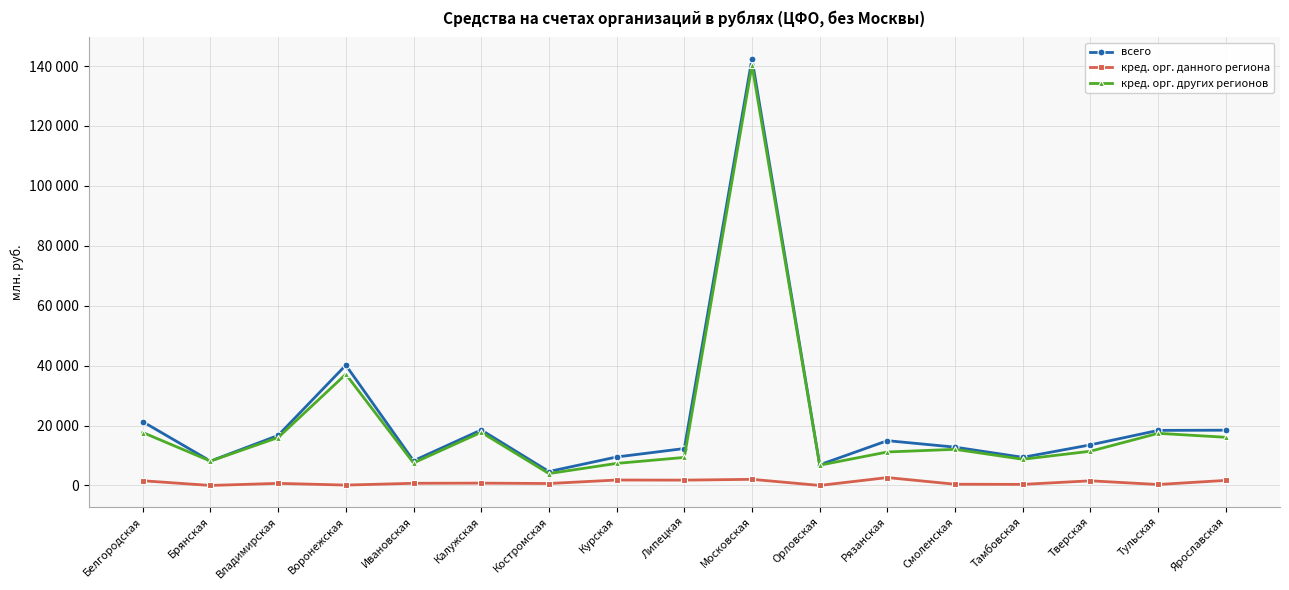

Which series has the widest spread of values?

всего